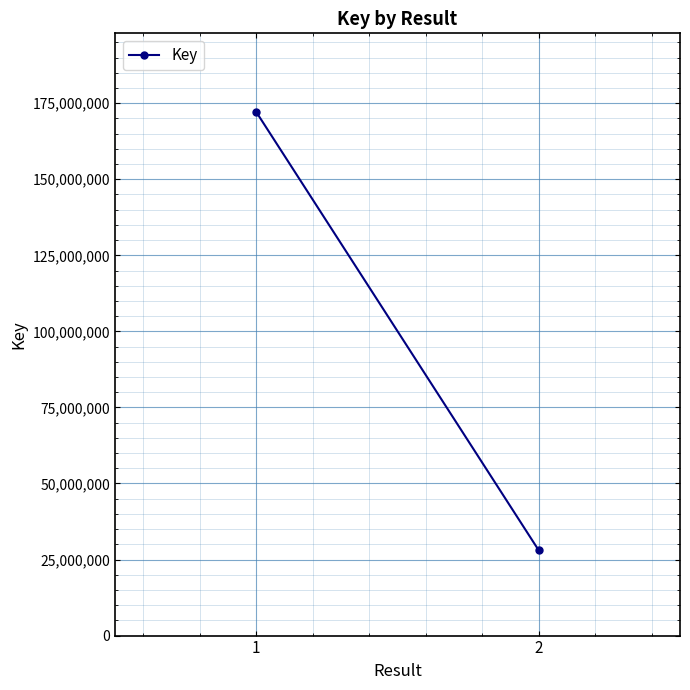

What is the value of the 2nd point from the left?

28025238